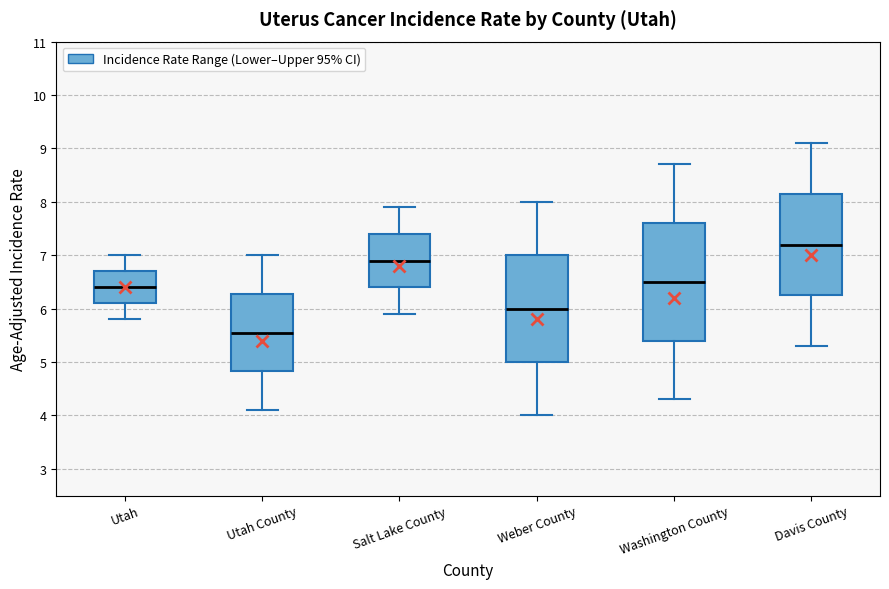

Reading left to right, transcribe this box plot: for each box, give where its median line is, the range the box spans, and where its two whiskers end, as read against the y-axis. The values are not printed on the chart, so give them approximately, as read against the axis.

Utah: median 6.4, box 6.1 to 6.7, whiskers 5.8 to 7.0
Utah County: median 5.6, box 4.8 to 6.3, whiskers 4.1 to 7.0
Salt Lake County: median 6.9, box 6.4 to 7.4, whiskers 5.9 to 7.9
Weber County: median 6.0, box 5.0 to 7.0, whiskers 4.0 to 8.0
Washington County: median 6.5, box 5.4 to 7.6, whiskers 4.3 to 8.7
Davis County: median 7.2, box 6.3 to 8.2, whiskers 5.3 to 9.1